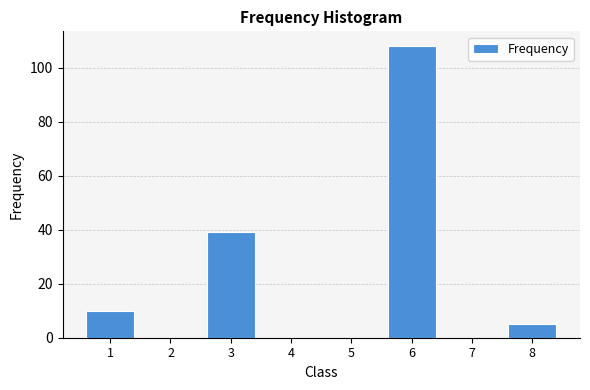

Reading left to right, what are all the values shown in this chart?

1=10	2=0	3=39	4=0	5=0	6=108	7=0	8=5